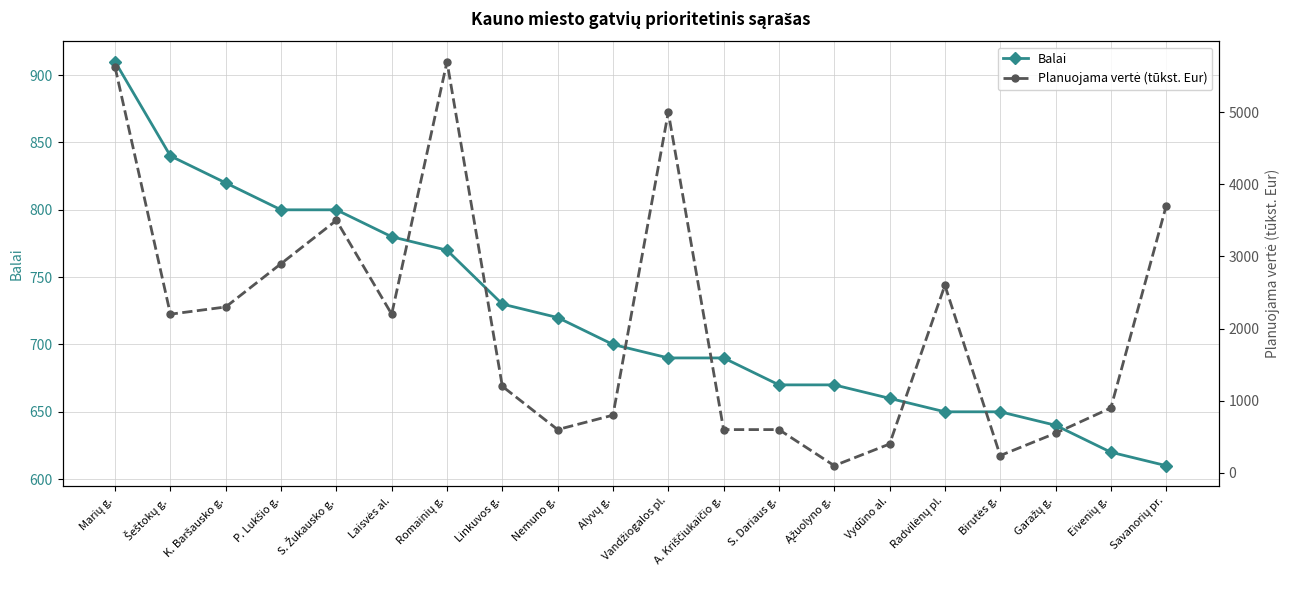

True or false: Balai and Planuojama vertė (tūkst. Eur) cross at least once.

True